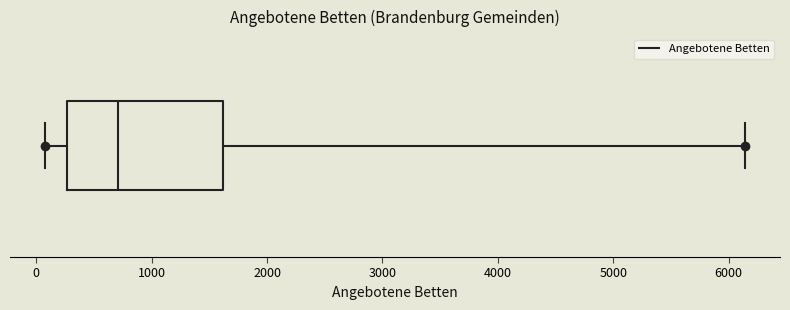

Transcribe this box plot: give where the median line is, the range the box spans, and where the two whiskers end, as read against the x-axis. The values are not printed on the chart, so give them approximately, as read against the axis.

median 700, box 300 to 1600, whiskers 100 to 6100